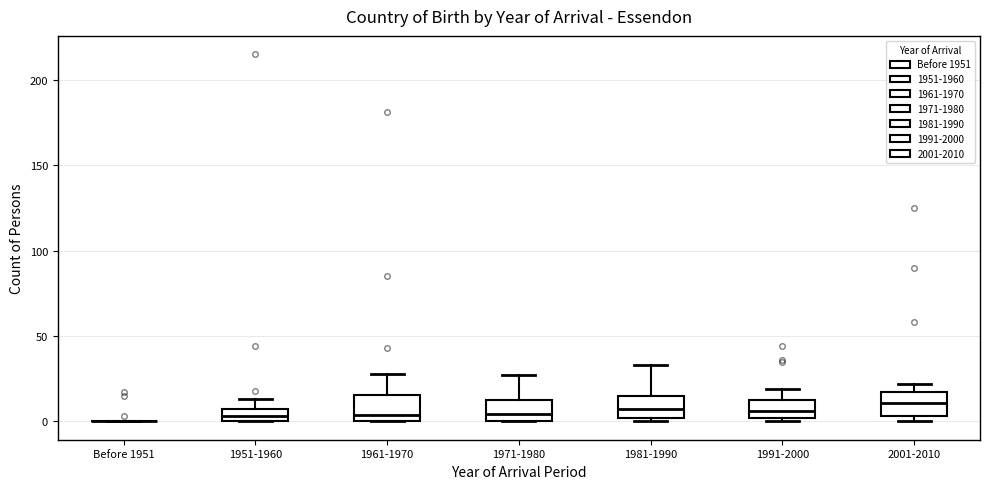

Where is the lower edge of the box for 1981-1990 on the y-axis? The values are not printed on the chart, so give them approximately, as read against the axis.

0